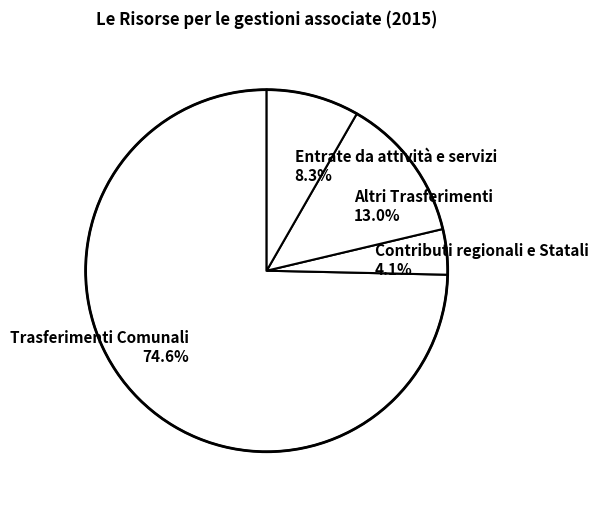

Which has a higher value, Contributi regionali e Statali or Entrate da attività e servizi?

Entrate da attività e servizi